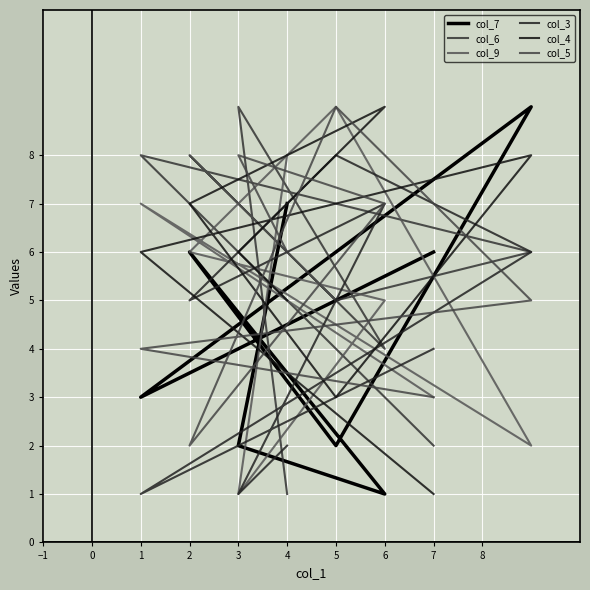

After their last crossing, which series has the higher values: col_6 or col_5?

col_5